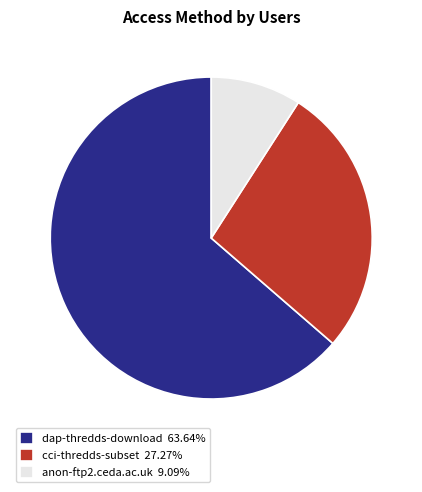

Which has a higher value, cci-thredds-subset or dap-thredds-download?

dap-thredds-download